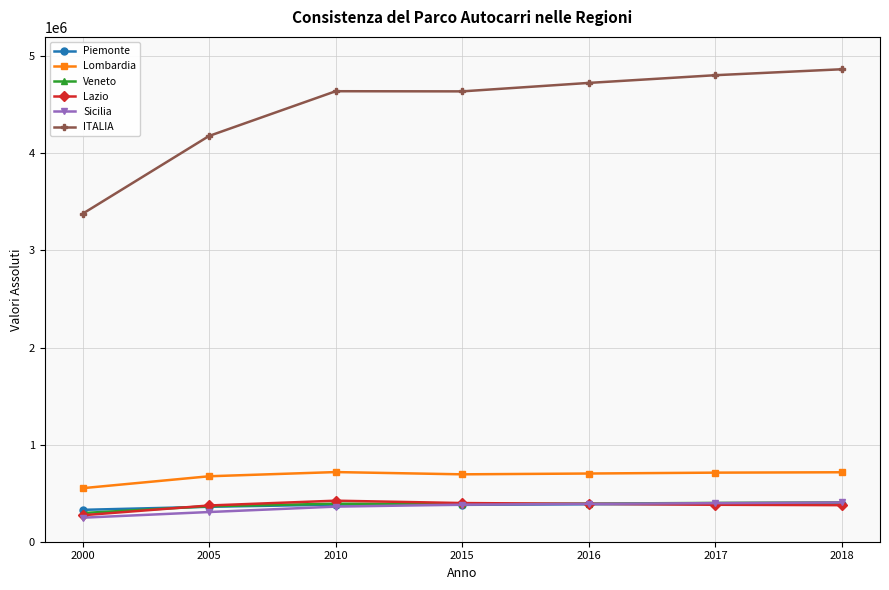

What is the difference between the maximum and minimum values in the Veneto series?

109724